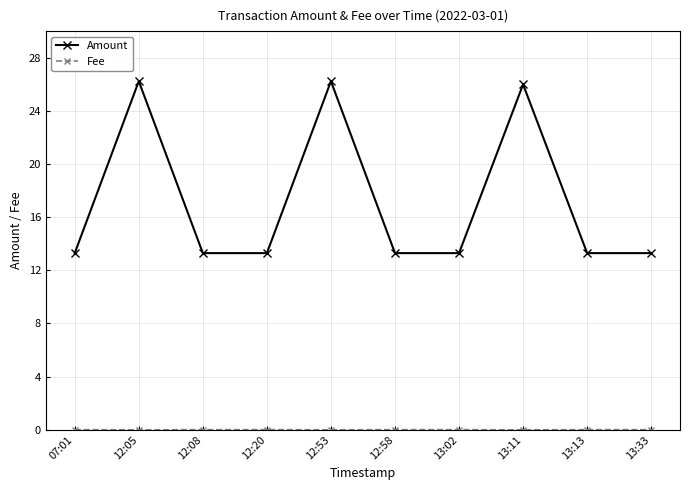

What is the value of the Amount point at the 10th from the left?

13.3